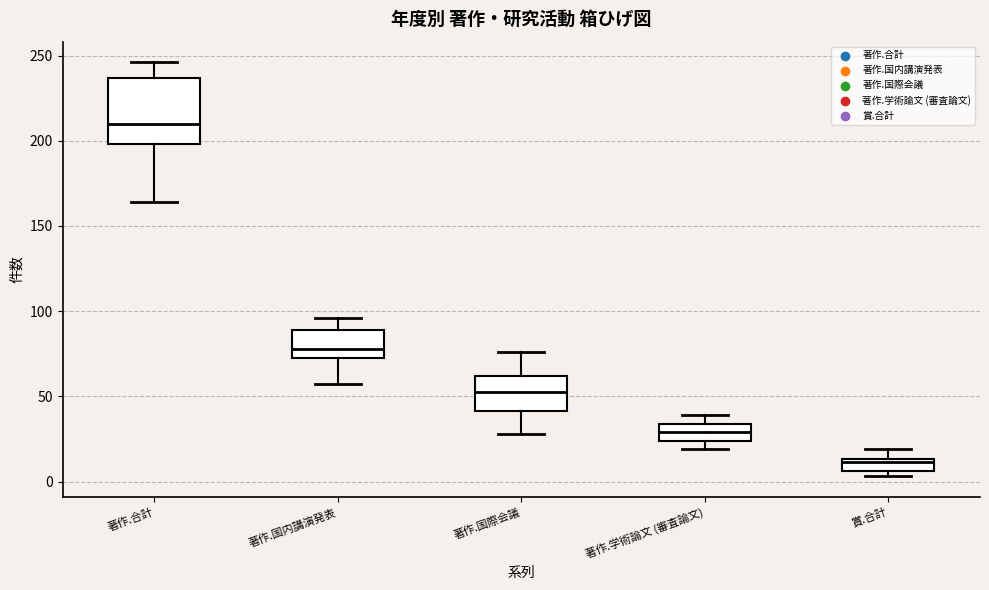

Which box is the tallest, from its lower edge to its upper edge?

著作.合計